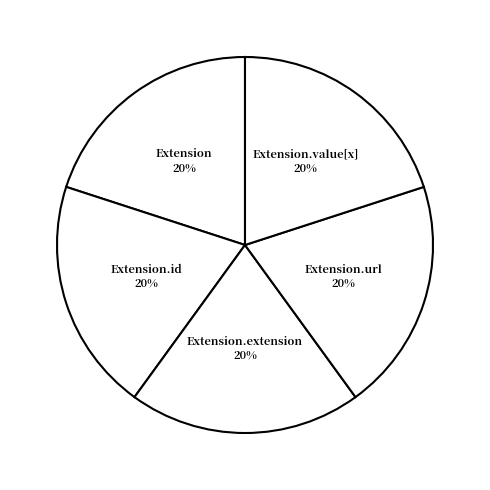

Is there any slice that represents more than half of the pie?

No